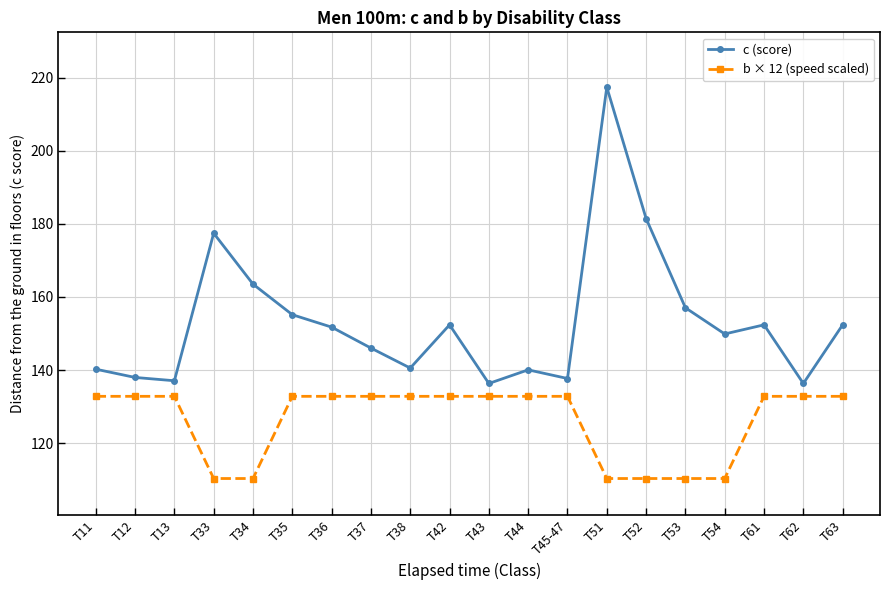

What is the average value of the c (score) series?

153.2